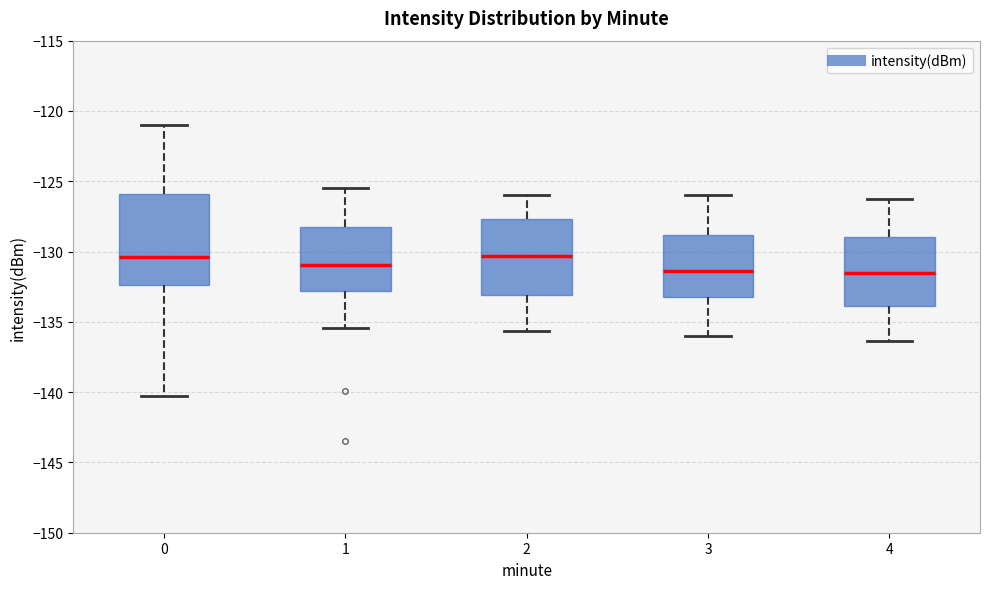

Reading left to right, transcribe this box plot: for each box, give where its median line is, the range the box spans, and where its two whiskers end, as read against the y-axis. The values are not printed on the chart, so give them approximately, as read against the axis.

0: median -130.5, box -132.5 to -126.0, whiskers -140.5 to -121.0
1: median -131.0, box -133.0 to -128.5, whiskers -135.5 to -125.5
2: median -130.5, box -133.0 to -127.5, whiskers -135.5 to -126.0
3: median -131.5, box -133.0 to -129.0, whiskers -136.0 to -126.0
4: median -131.5, box -134.0 to -129.0, whiskers -136.5 to -126.0